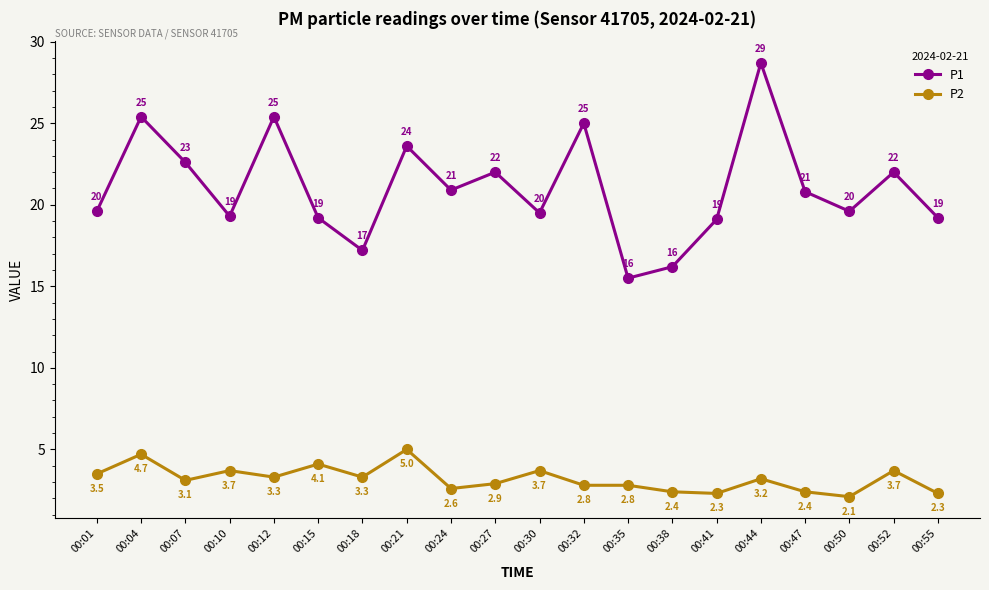

How many categories are shown in the chart?

20